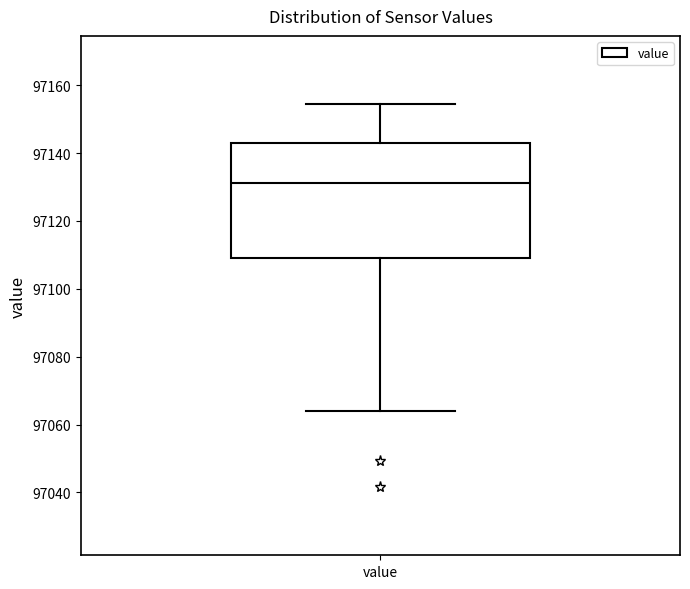

Transcribe this box plot: give where the median line is, the range the box spans, and where the two whiskers end, as read against the y-axis. The values are not printed on the chart, so give them approximately, as read against the axis.

median 97132, box 97110 to 97142, whiskers 97064 to 97154